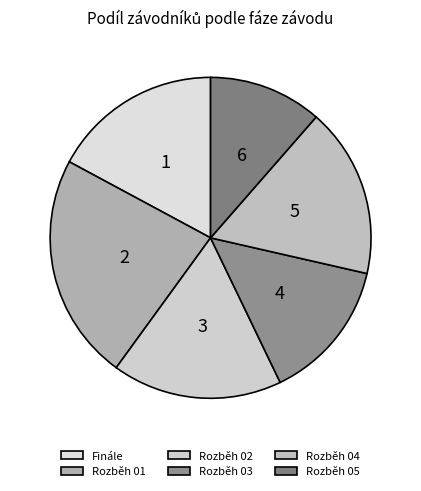

Does Rozběh 03 represent more than half of the total?

No